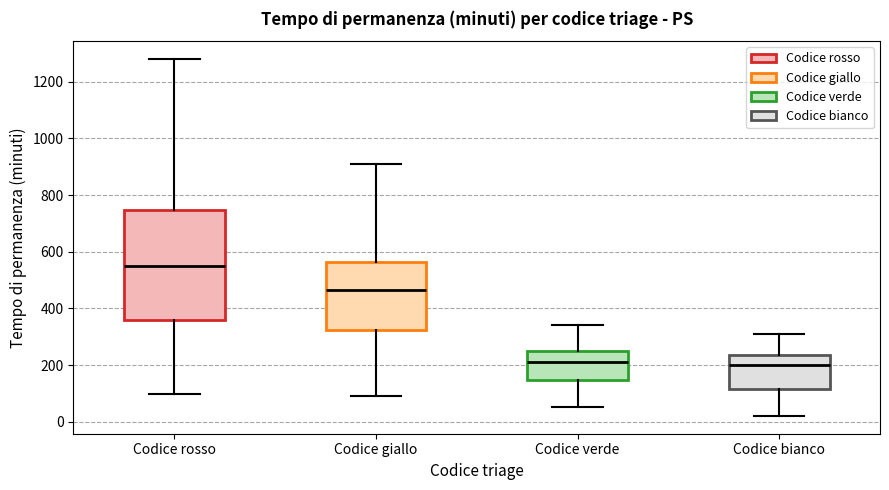

Comparing the boxes themselves (not the whiskers), which one is the tallest?

Codice rosso